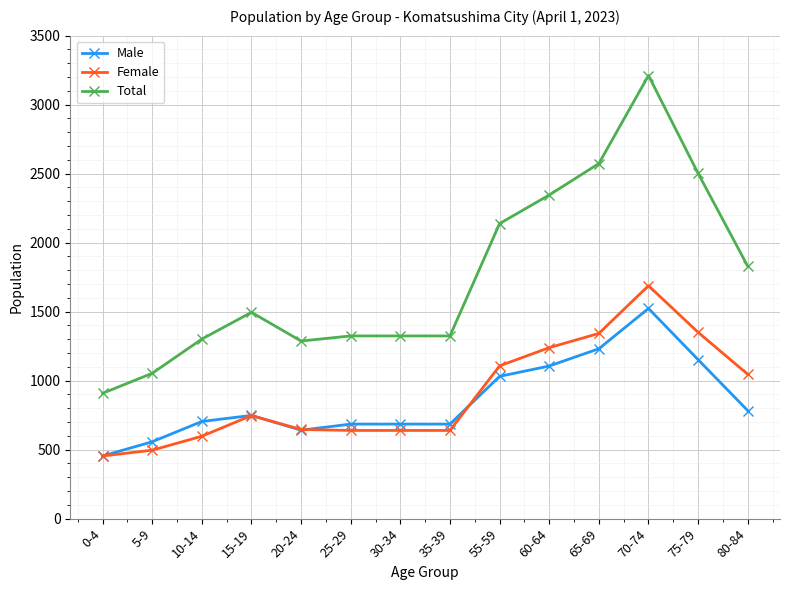

What position from the left is 75-79?

13